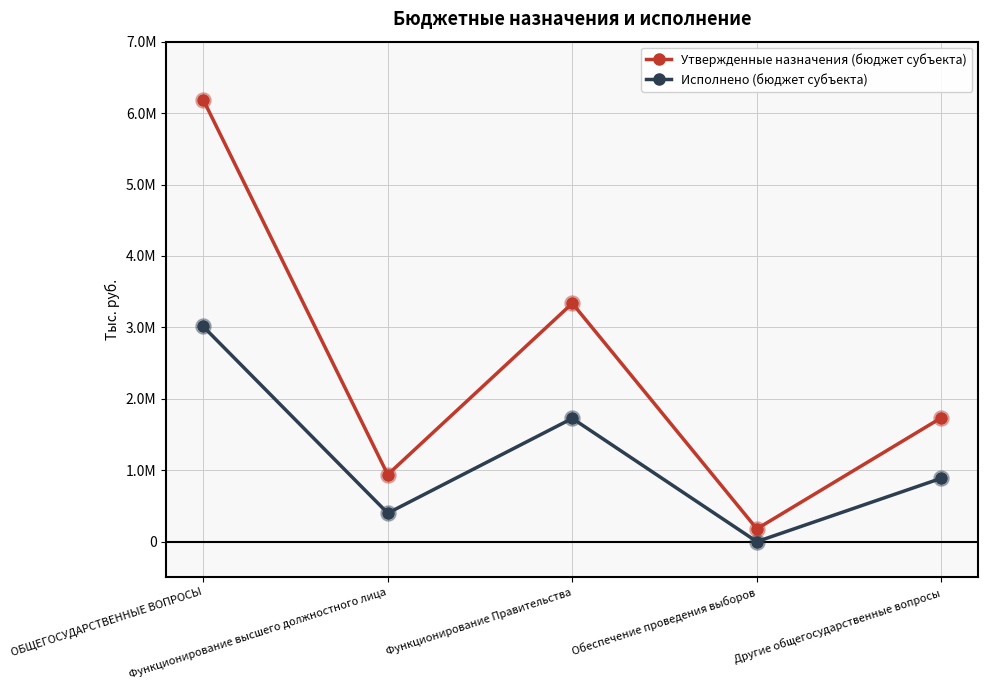

What are all the series names shown in the legend?

Утвержденные назначения (бюджет субъекта), Исполнено (бюджет субъекта)